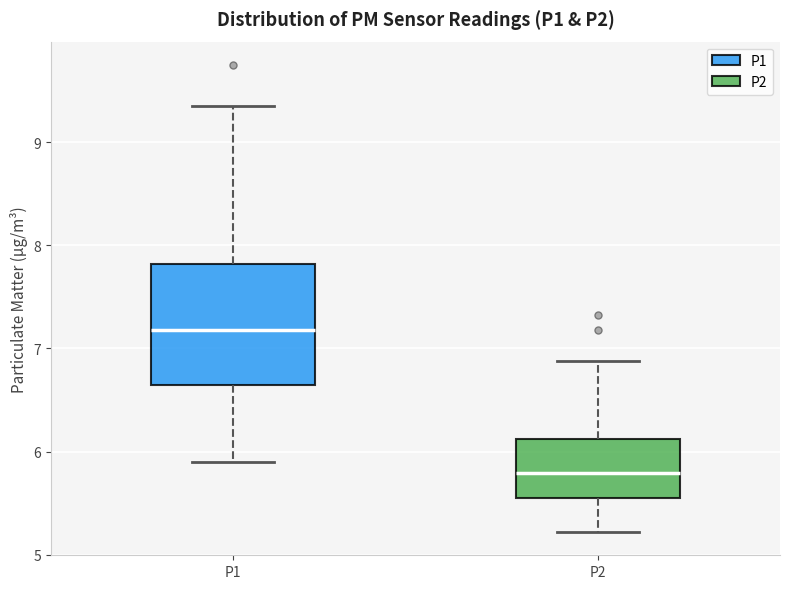

Which box is the tallest, from its lower edge to its upper edge?

P1